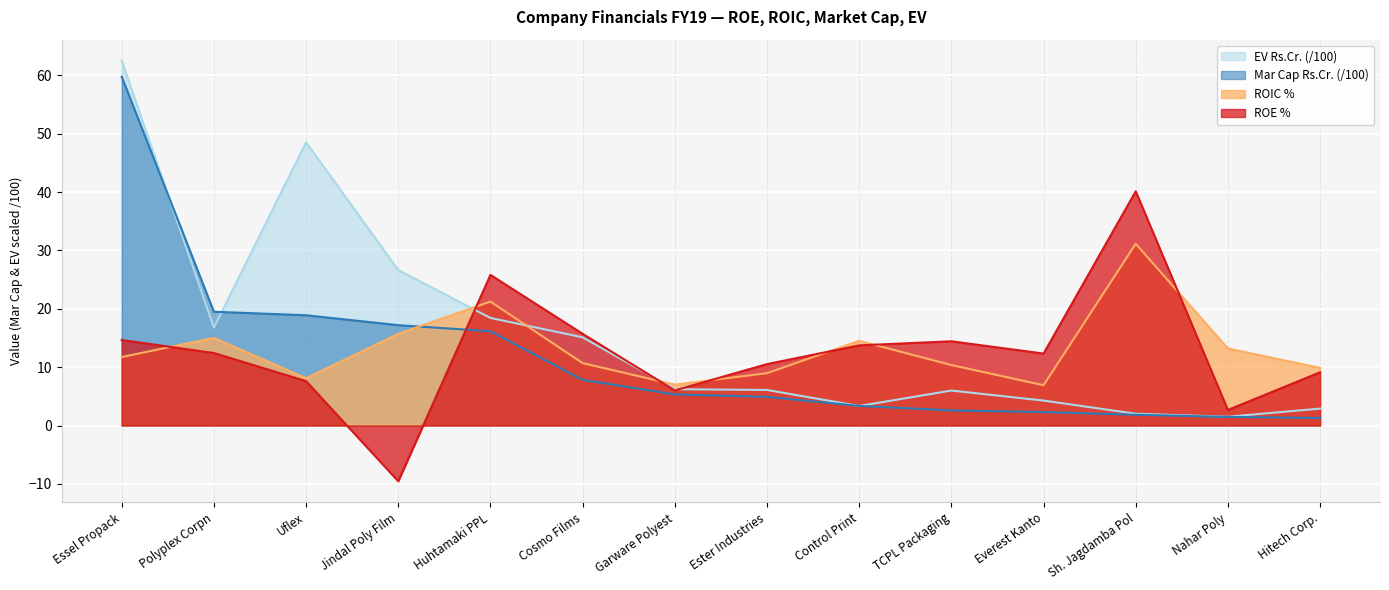

Which series has the largest total across all categories?

EV Rs.Cr. (/100)